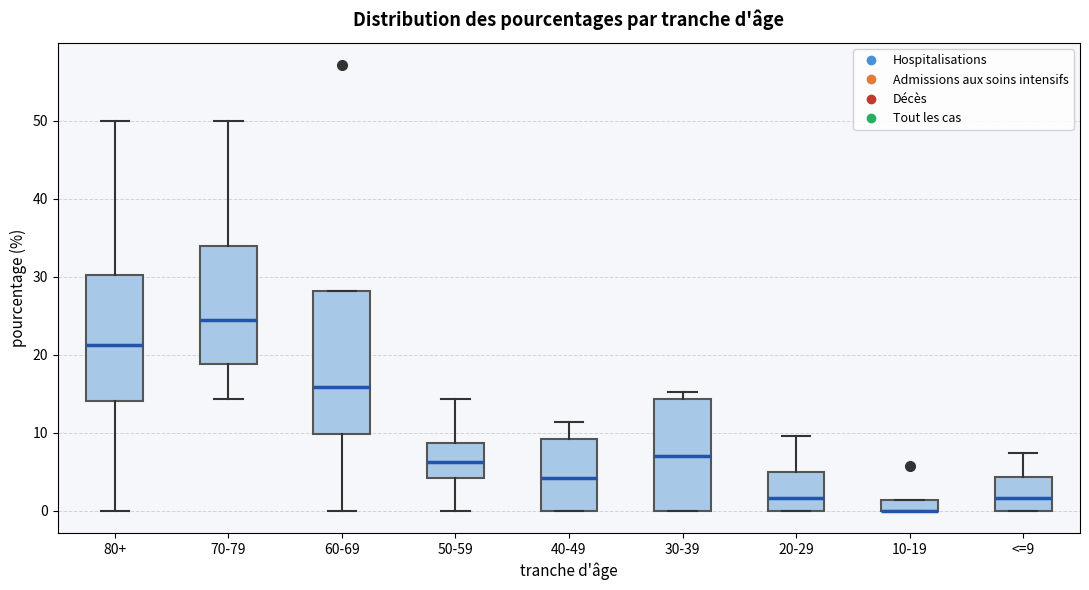

Where does the lower whisker of the box for 70-79 end on the y-axis? The values are not printed on the chart, so give them approximately, as read against the axis.

14